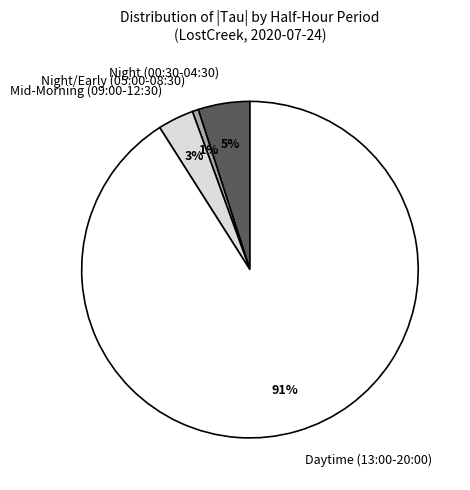

To the nearest percent, what is the difference between the Night (00:30-04:30) and Mid-Morning (09:00-12:30) slice percentages?

2%